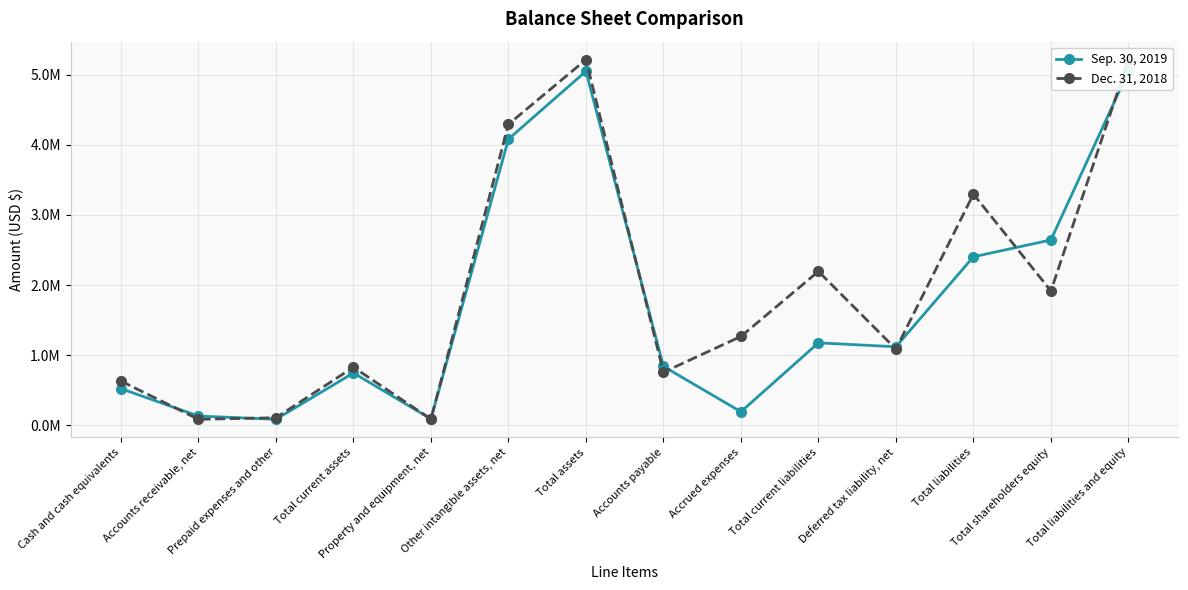

What is the lowest value of the Dec. 31, 2018 series?

87718